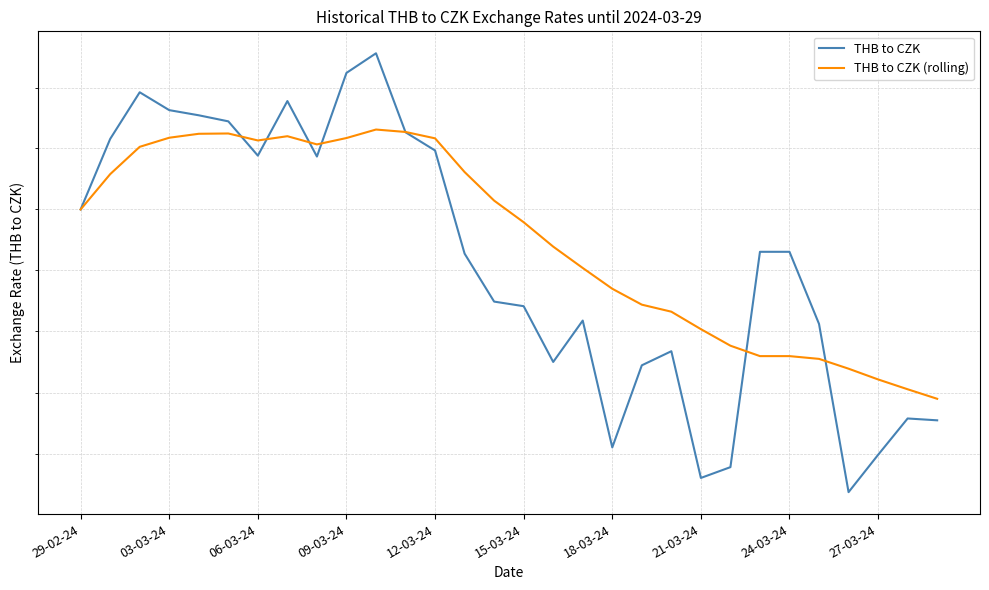

What is the value of the THB to CZK (rolling) point at the 9th from the left?

0.7